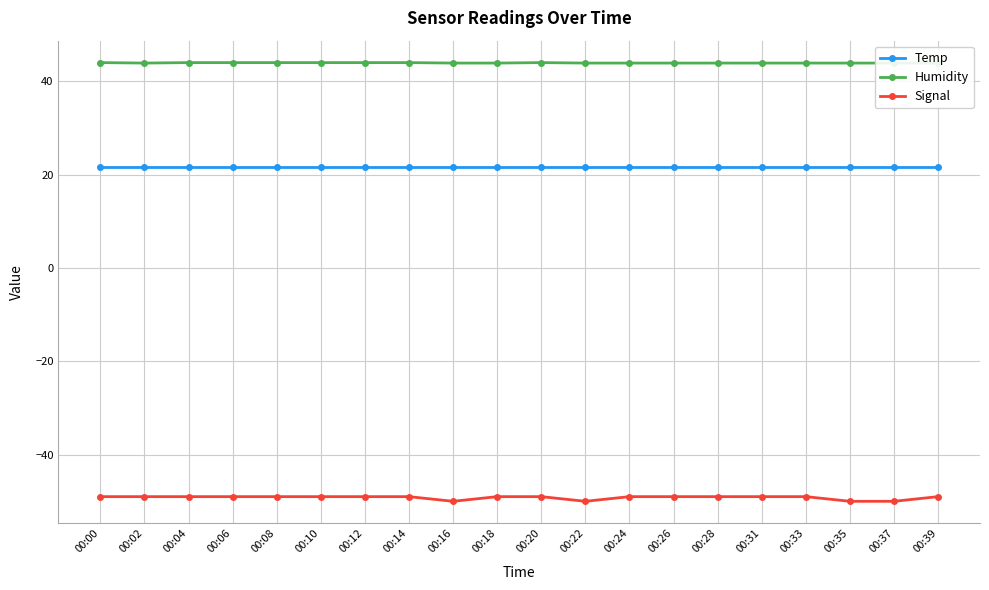

Rank the categories by Humidity value from highest to lowest.

00:00, 00:04, 00:06, 00:08, 00:10, 00:12, 00:14, 00:20, 00:02, 00:16, 00:18, 00:22, 00:24, 00:26, 00:28, 00:31, 00:33, 00:35, 00:37, 00:39